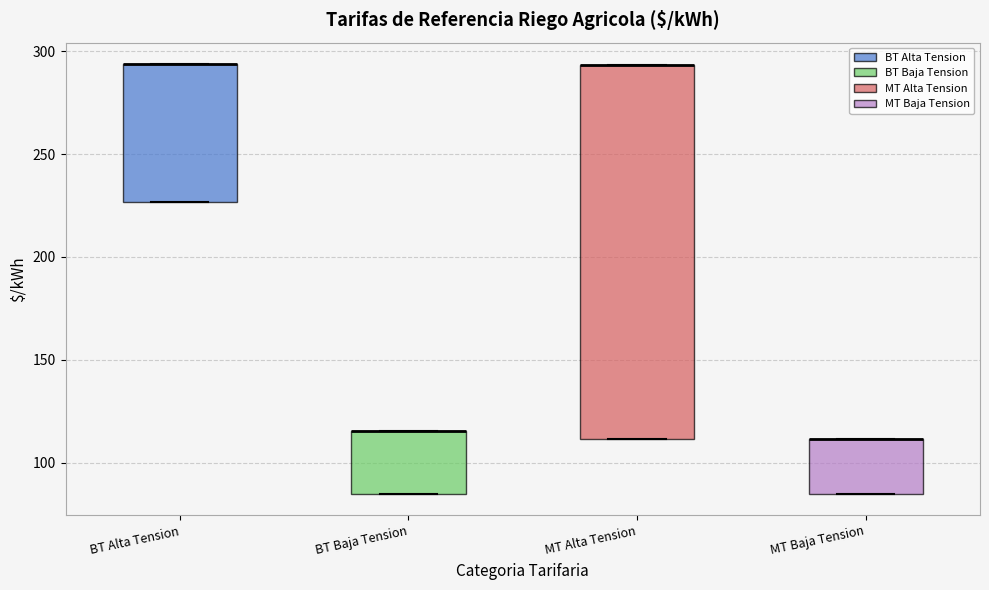

Where is the upper edge of the box for MT Alta Tension on the y-axis? The values are not printed on the chart, so give them approximately, as read against the axis.

295